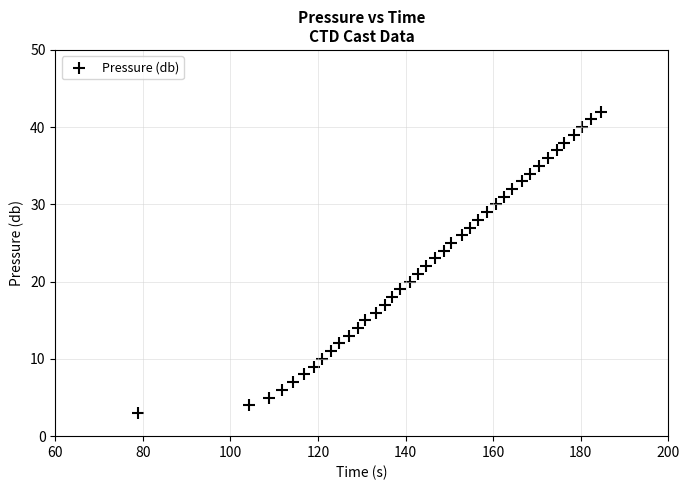

How many data points are displayed?

40